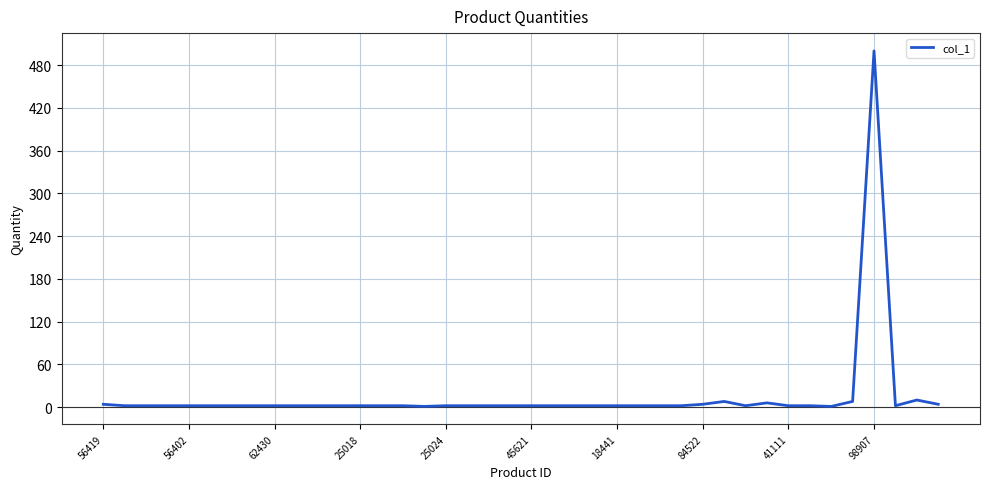

What is the greatest value displayed?

500.0